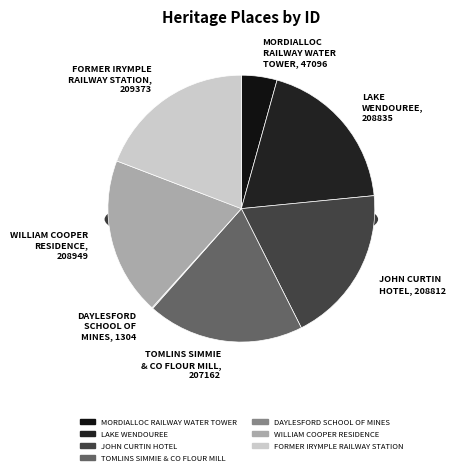

To the nearest percent, what is the average slice percentage?

14%